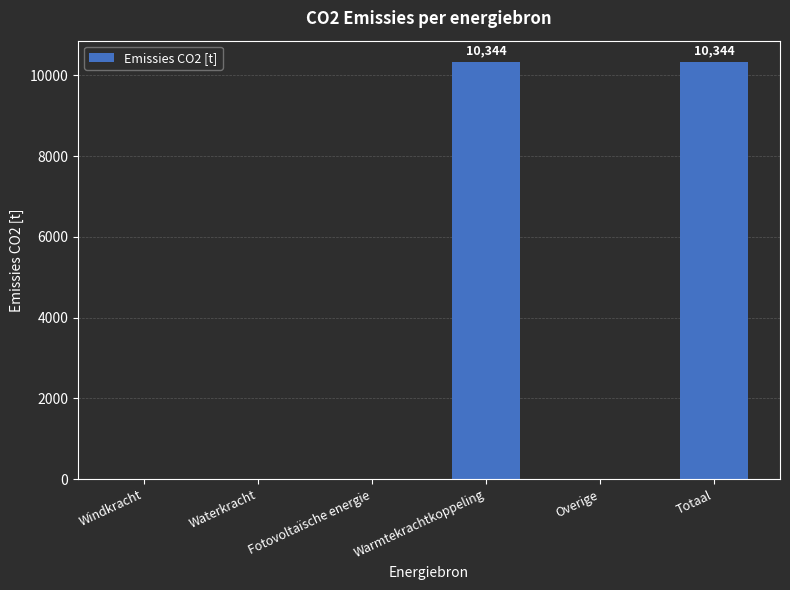

What is the sum of all values?

20688.4